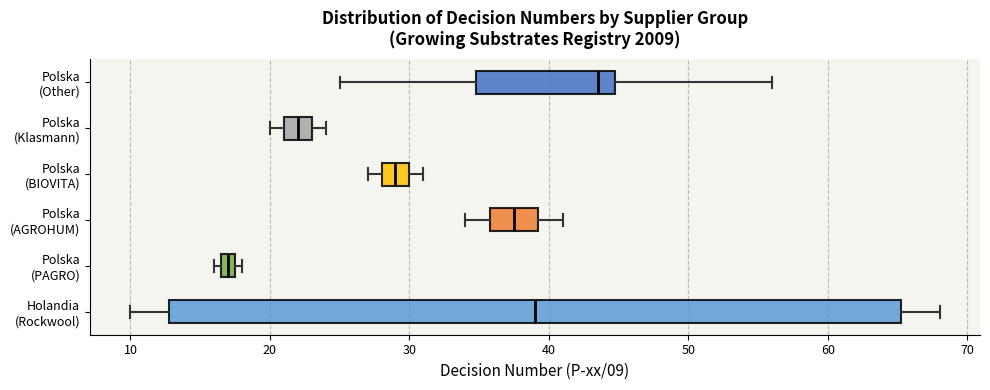

Comparing the boxes themselves (not the whiskers), which one is the widest?

Holandia (Rockwool)